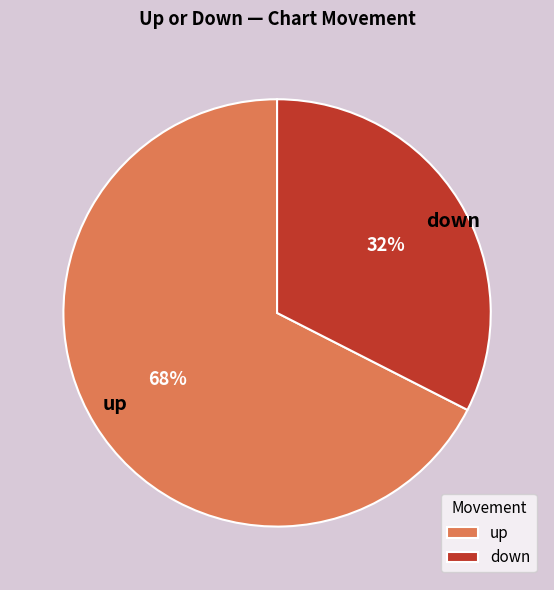

Combined, do down and up account for over 50%?

Yes